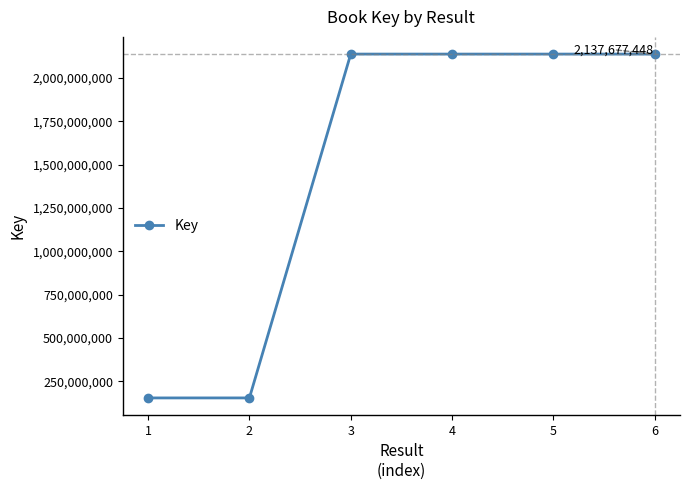

Between 2 and 3, which is larger?

3